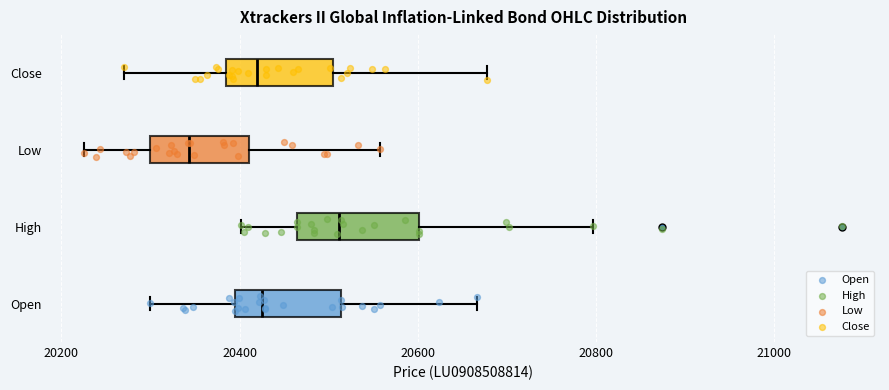

Where does the median line of the box for Low sit on the x-axis? The values are not printed on the chart, so give them approximately, as read against the axis.

20340